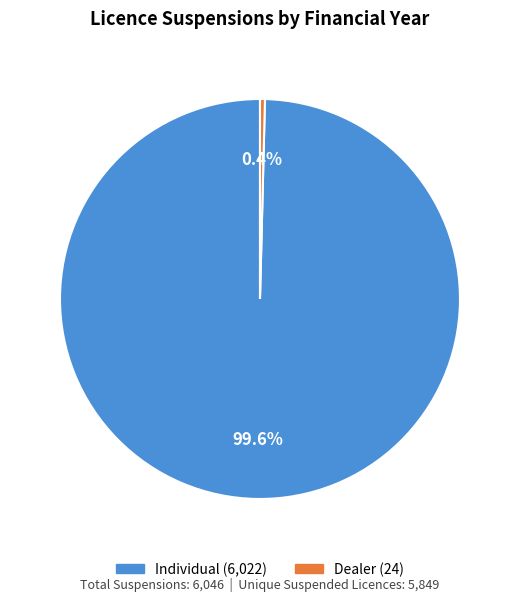

How many segments does this pie chart have?

2